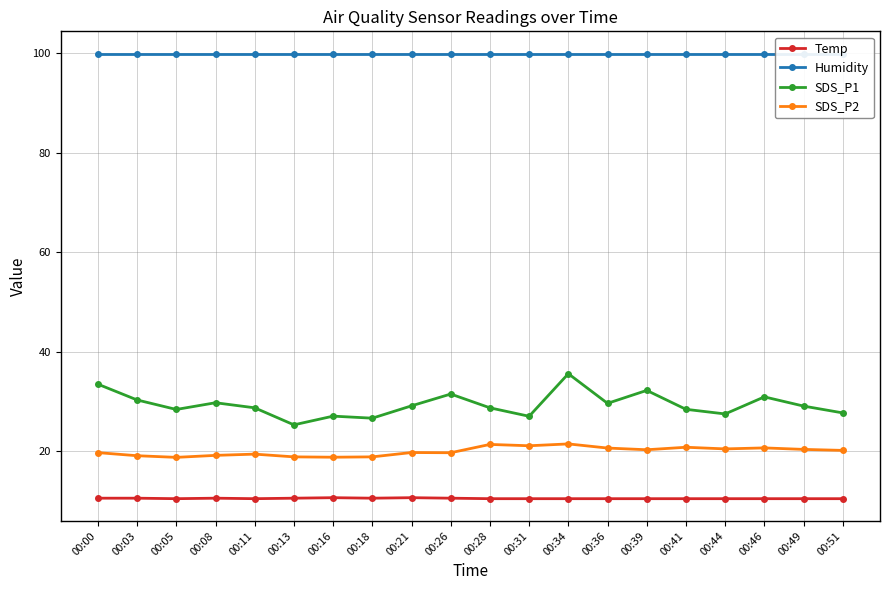

Which series changed the most between 00:11 and 00:16?

SDS_P1